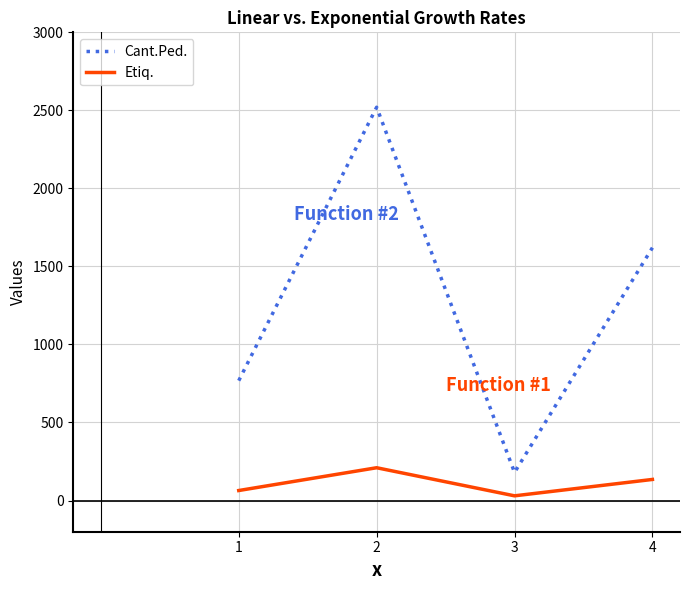

Is the value of Cant.Ped. at 4 greater than the value of Etiq. at 4?

Yes